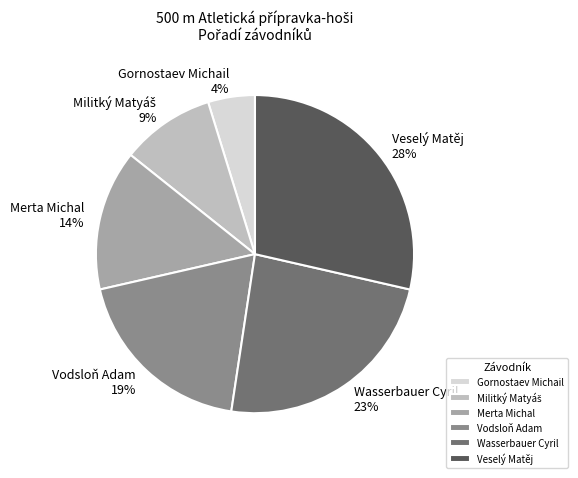

Between Veselý Matěj and Militký Matyáš, which is larger?

Veselý Matěj